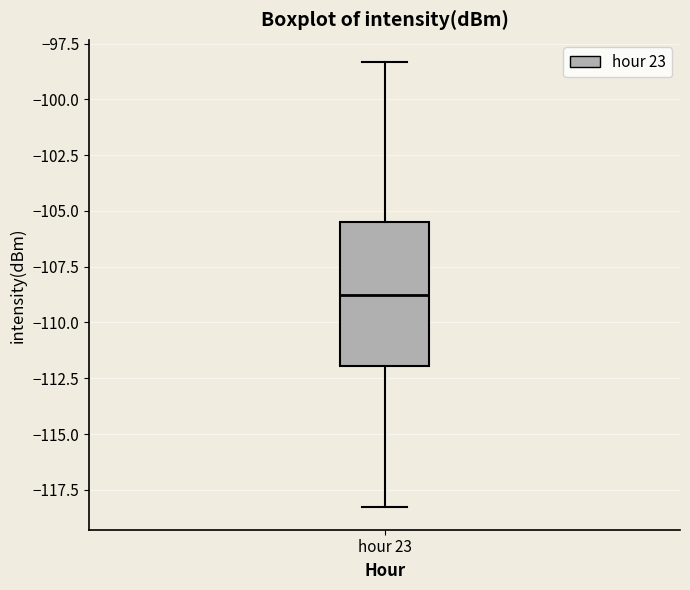

Transcribe this box plot: give where the median line is, the range the box spans, and where the two whiskers end, as read against the y-axis. The values are not printed on the chart, so give them approximately, as read against the axis.

median -109.0, box -112.0 to -105.5, whiskers -118.5 to -98.5